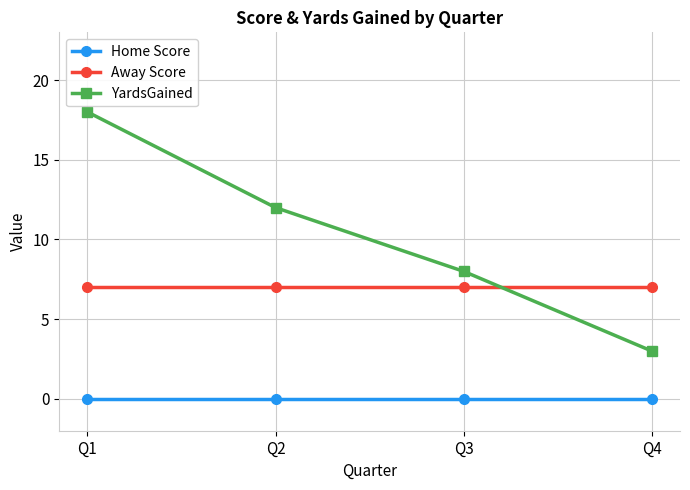

Reading left to right, transcribe all the data shown in this chart.

Home Score: Q1=0	Q2=0	Q3=0	Q4=0
Away Score: Q1=7	Q2=7	Q3=7	Q4=7
YardsGained: Q1=18	Q2=12	Q3=8	Q4=3